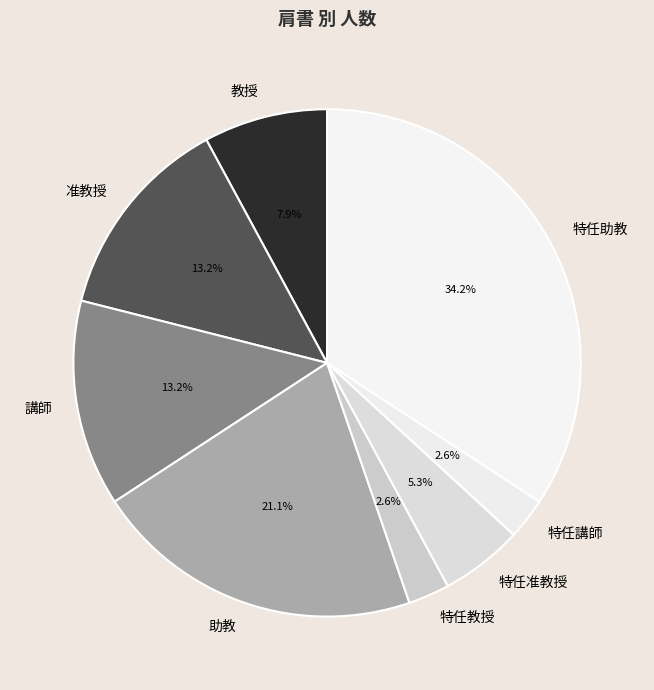

Do 講師 and 特任教授 together represent more than half of the pie?

No